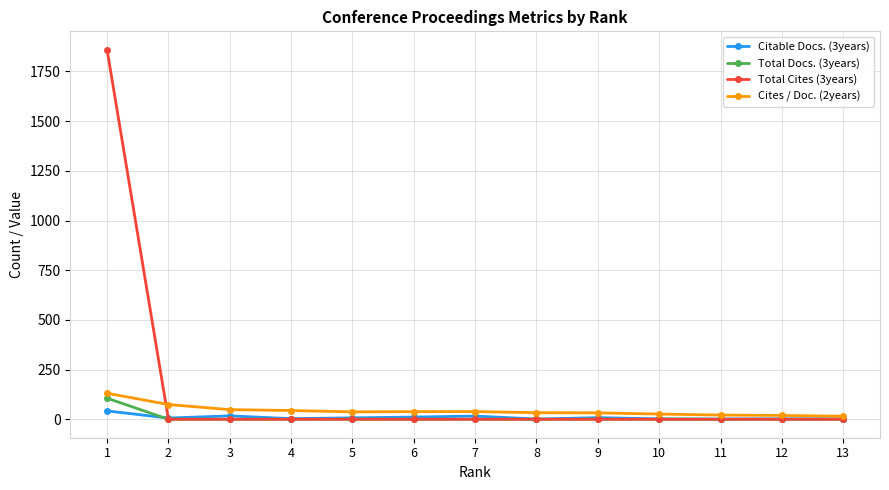

What is the sum of the Citable Docs. (3years) values at 13 and 10?

4.0